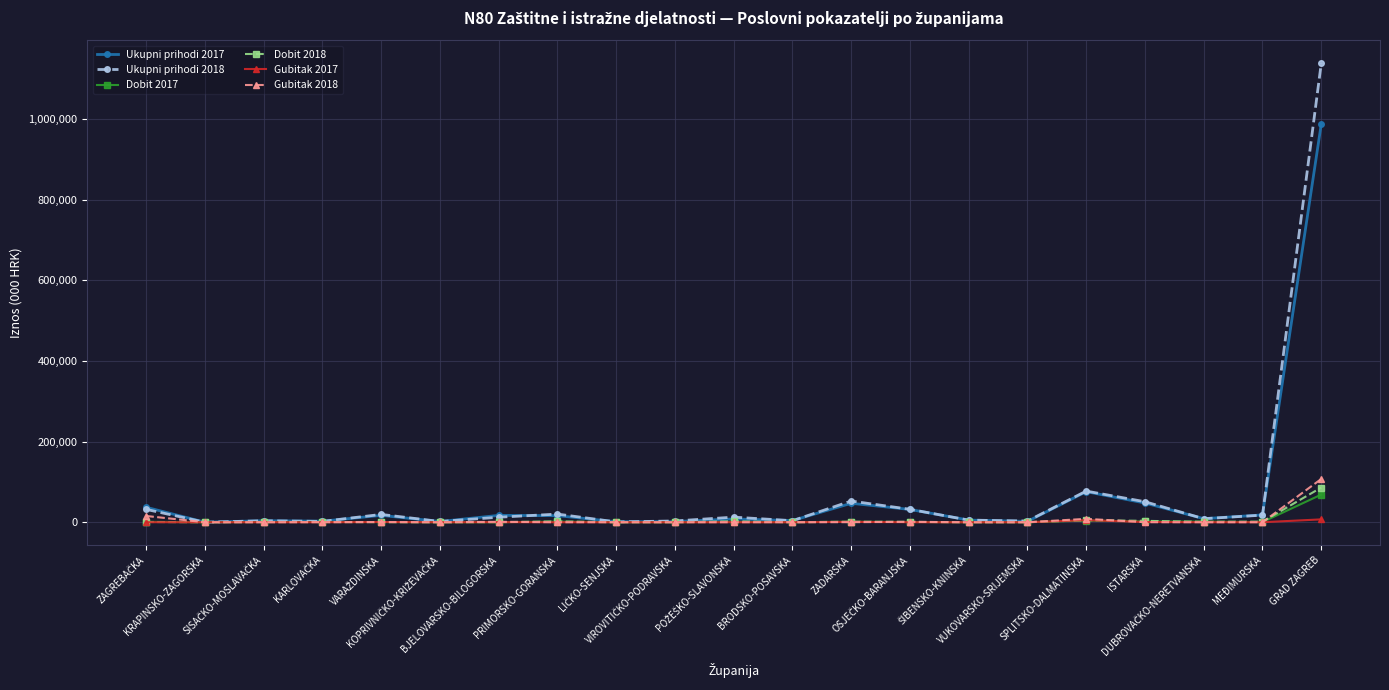

Which series has the largest range (max minus min)?

Ukupni prihodi 2018